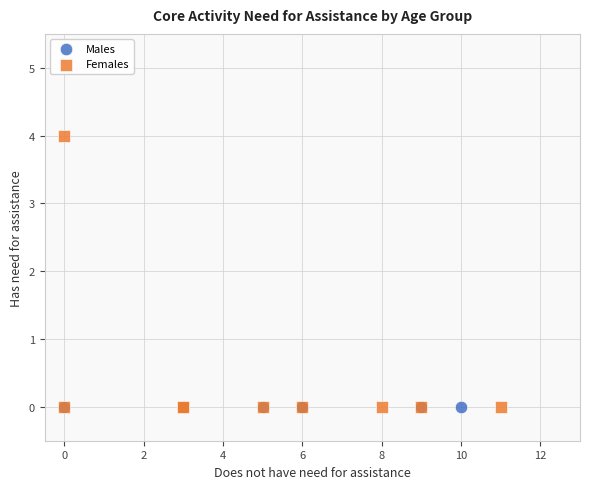

Which series reaches the maximum Y coordinate?

Females